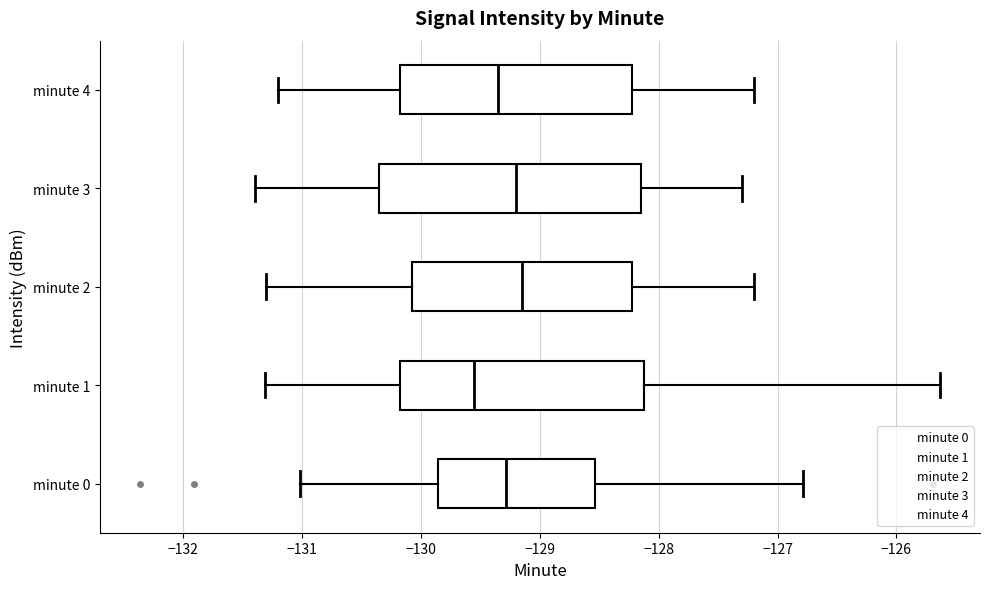

Reading bottom to top, transcribe this box plot: for each box, give where its median line is, the range the box spans, and where its two whiskers end, as read against the x-axis. The values are not printed on the chart, so give them approximately, as read against the axis.

minute 0: median -129.3, box -129.9 to -128.5, whiskers -131.0 to -126.8
minute 1: median -129.5, box -130.2 to -128.1, whiskers -131.3 to -125.6
minute 2: median -129.1, box -130.1 to -128.2, whiskers -131.3 to -127.2
minute 3: median -129.2, box -130.3 to -128.1, whiskers -131.4 to -127.3
minute 4: median -129.3, box -130.2 to -128.2, whiskers -131.2 to -127.2